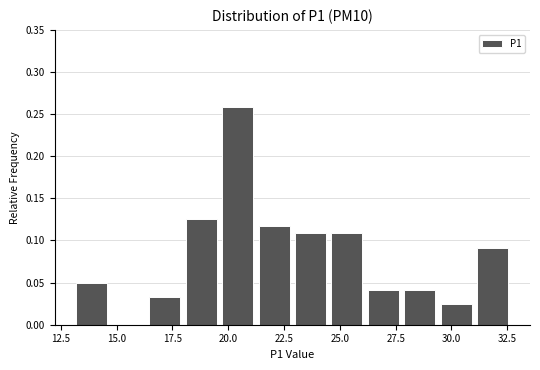

Read against the x-axis, roughly where is the centre of the tallest bar?

20.5